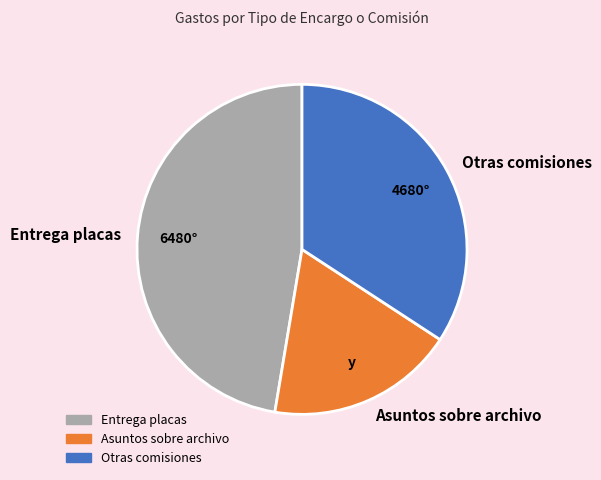

Rank the categories by value from lowest to highest.

Asuntos sobre archivo, Otras comisiones, Entrega placas